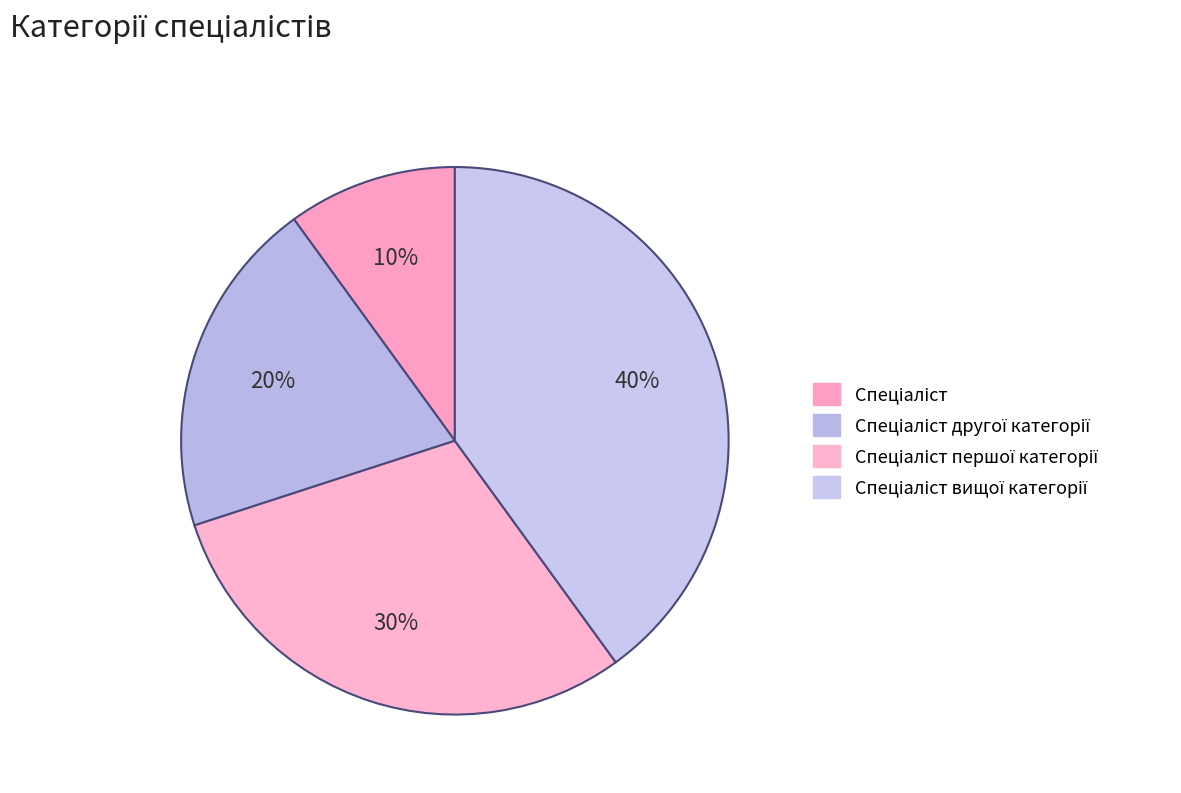

How many slices are in this pie chart?

4